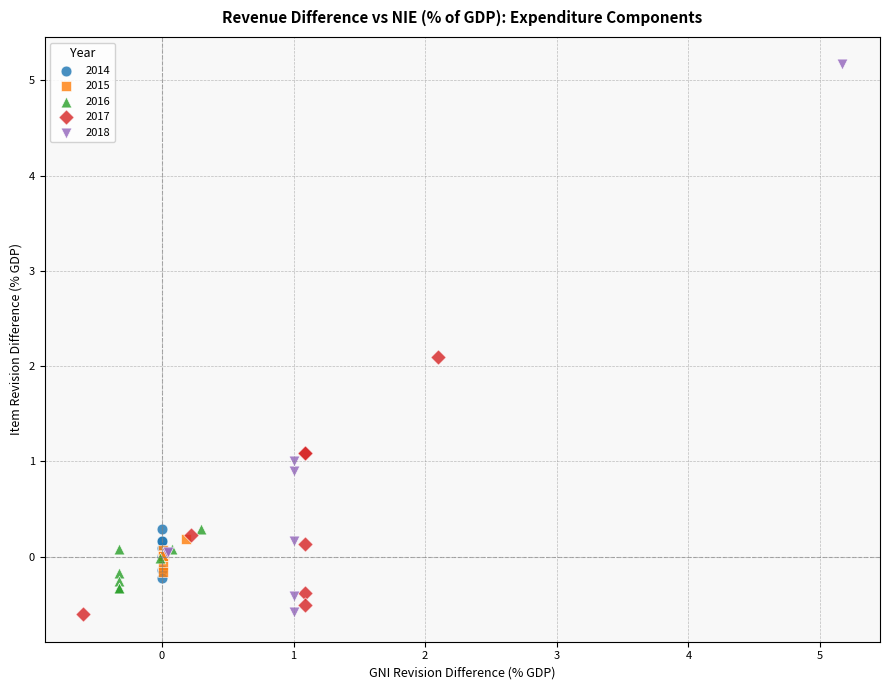

Which series reaches the maximum Y coordinate?

2018